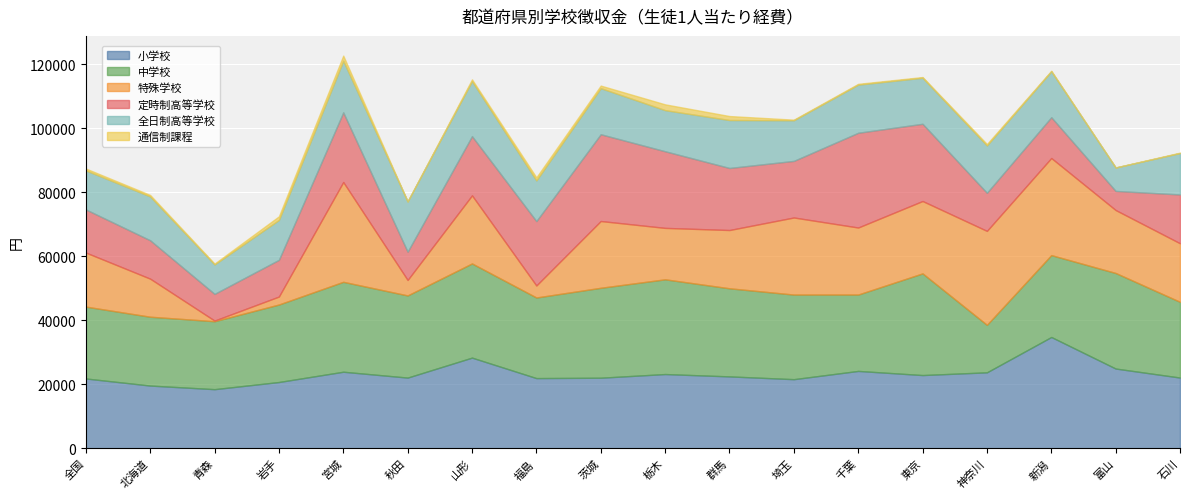

List the labels in order of 中学校 value, largest first.

東京, 富山, 栃木, 山形, 茨城, 宮城, 群馬, 埼玉, 秋田, 新潟, 福島, 岩手, 千葉, 石川, 全国, 北海道, 青森, 神奈川